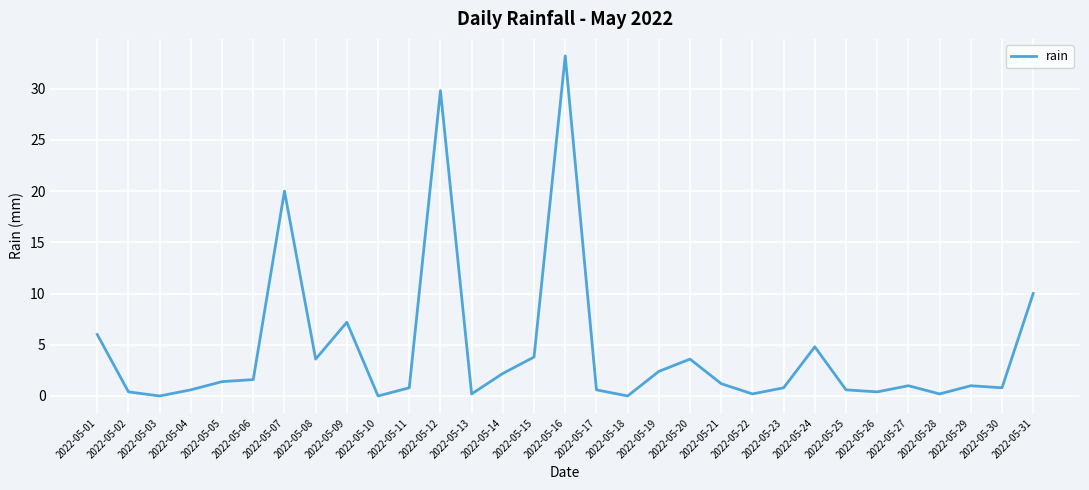

The chart shows a value of 0.6 at 2022-05-25. True or false?

True